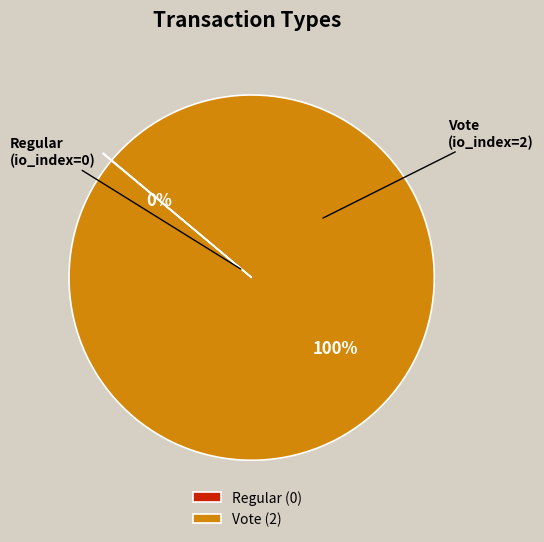

True or false: Vote (2) accounts for 85% of the total.

False